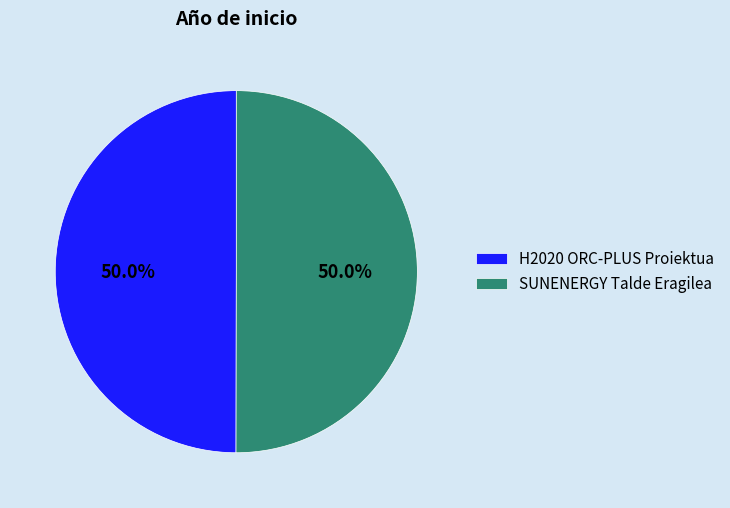

How many segments does this pie chart have?

2